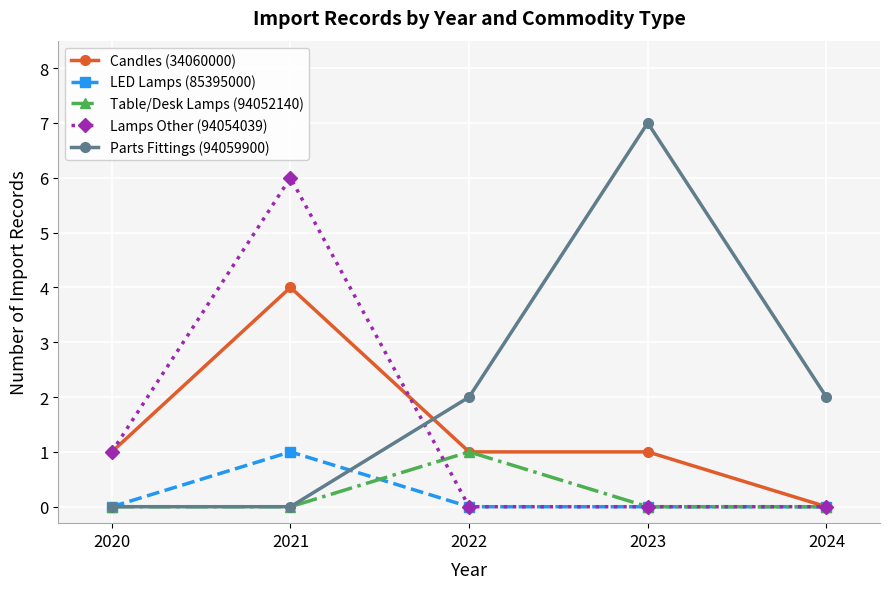

At which category does the chart reach its peak across all series?

2023